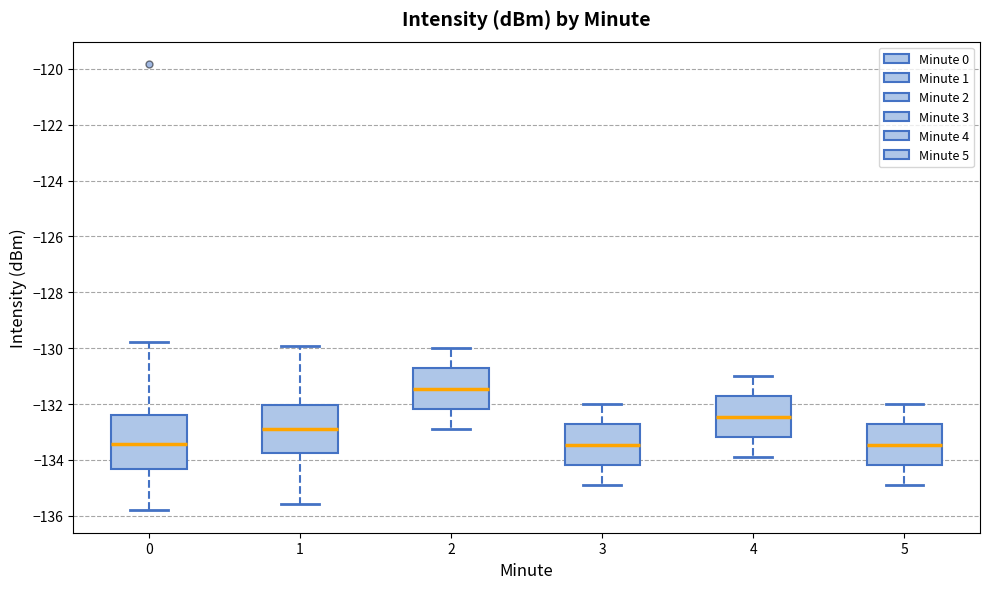

Reading left to right, read every box against the y-axis: the position of its median line, the range the box covers, and the ends of its whiskers. The values are not printed on the chart, so give them approximately, as read against the axis.

0: median -133.4, box -134.4 to -132.4, whiskers -135.8 to -129.8
1: median -132.8, box -133.8 to -132.0, whiskers -135.6 to -130.0
2: median -131.4, box -132.2 to -130.8, whiskers -132.8 to -130.0
3: median -133.4, box -134.2 to -132.8, whiskers -134.8 to -132.0
4: median -132.4, box -133.2 to -131.8, whiskers -133.8 to -131.0
5: median -133.4, box -134.2 to -132.8, whiskers -134.8 to -132.0